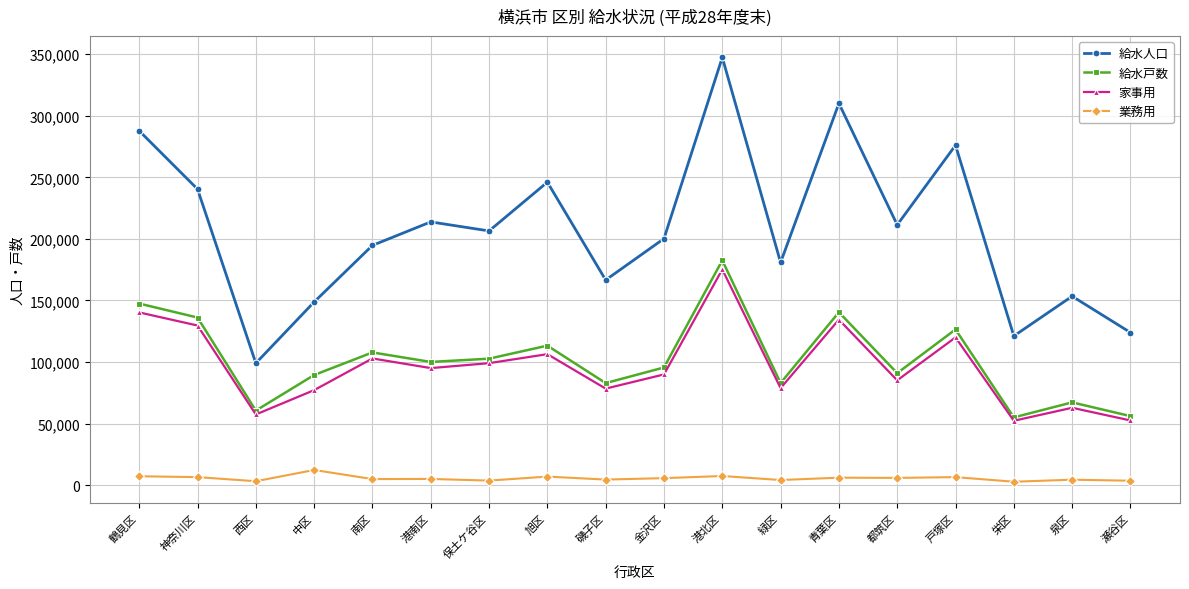

What is the spread (max minus min) of values at 青葉区?

304055